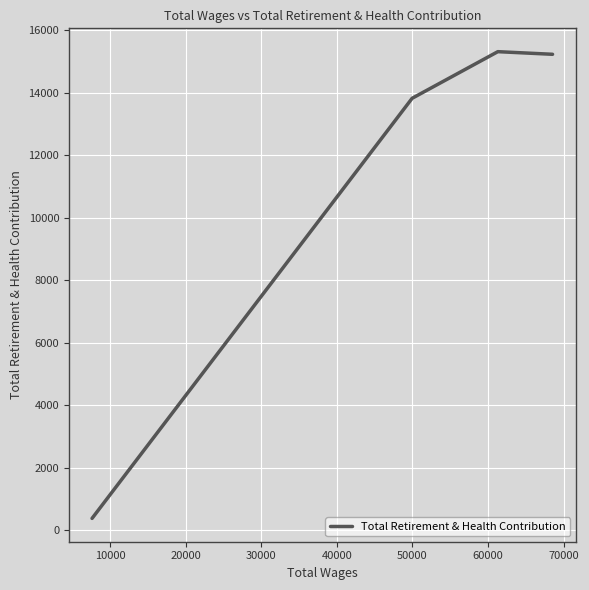

What is the minimum value shown in the chart?

381